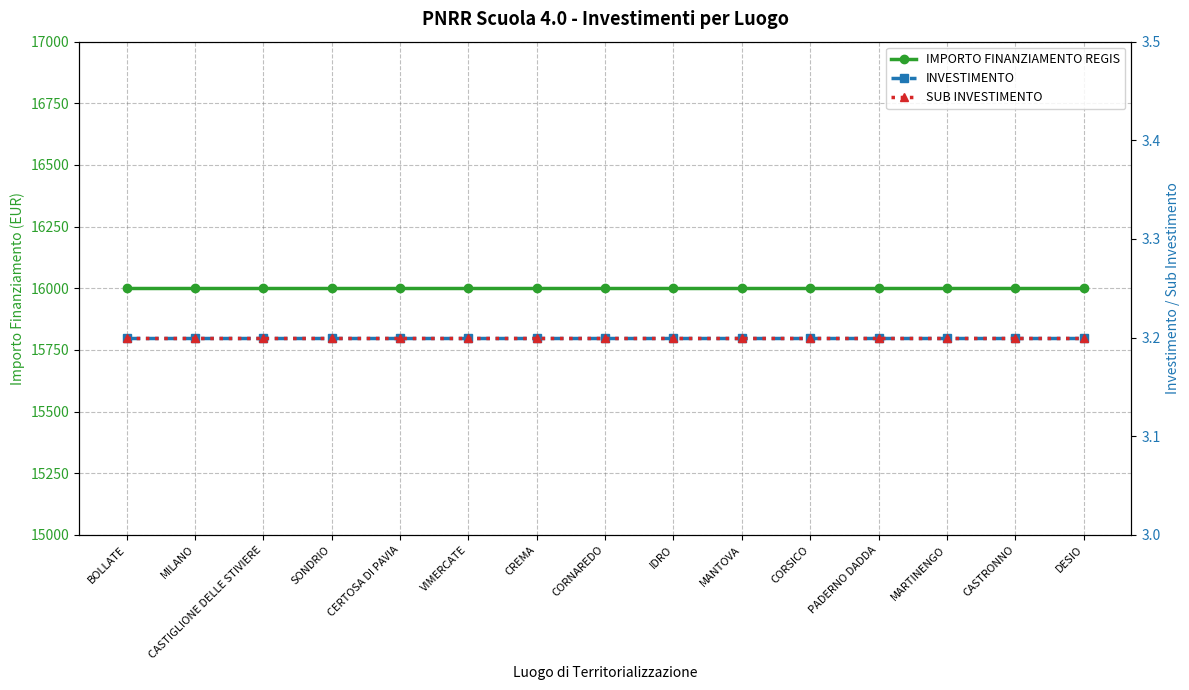

Which category has the lowest value across all series?

BOLLATE